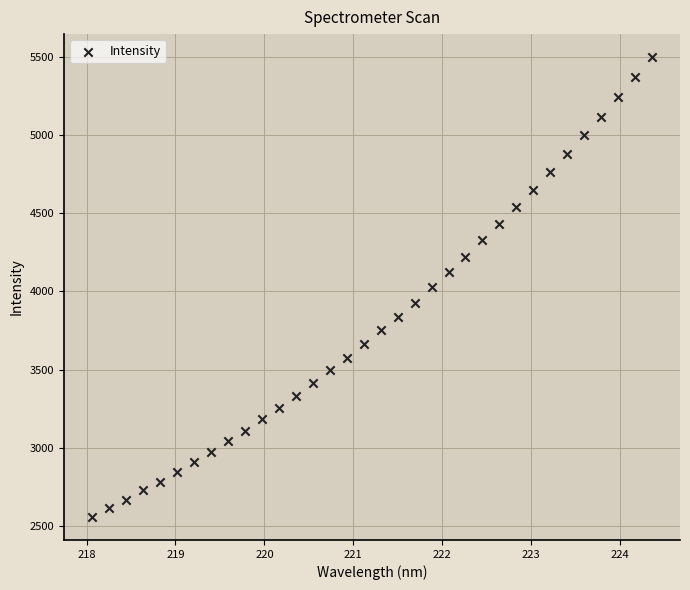

What is the range of X values (max minus min)?

6.3